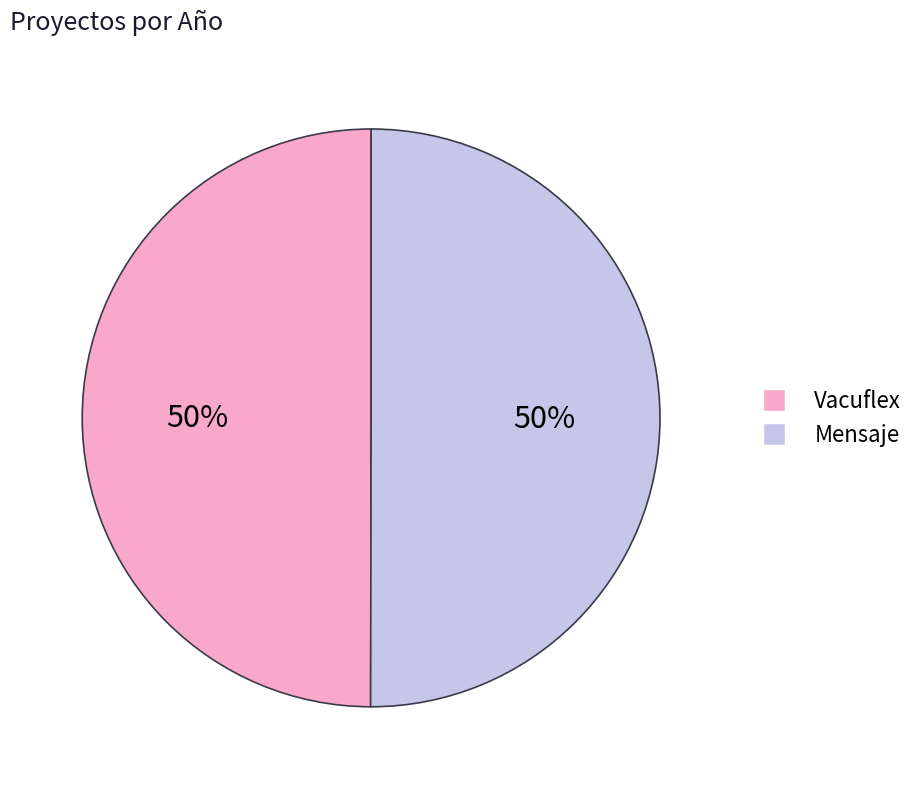

To the nearest percent, what is the average slice percentage?

50%